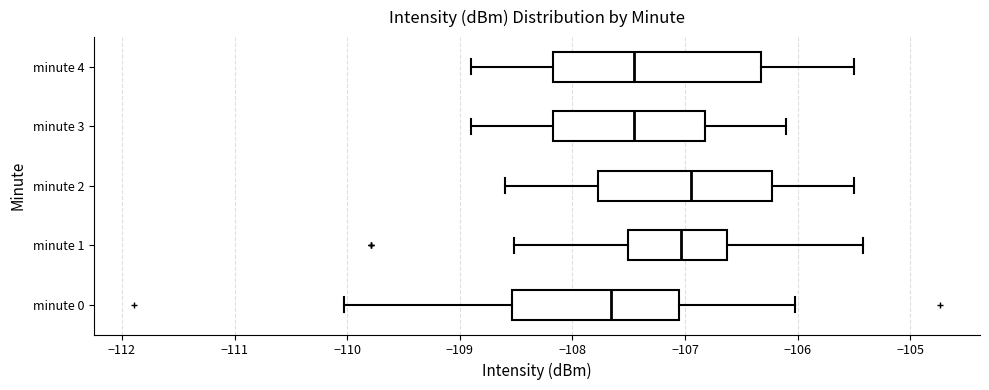

Where is the left edge of the box for minute 3 on the x-axis? The values are not printed on the chart, so give them approximately, as read against the axis.

-108.2